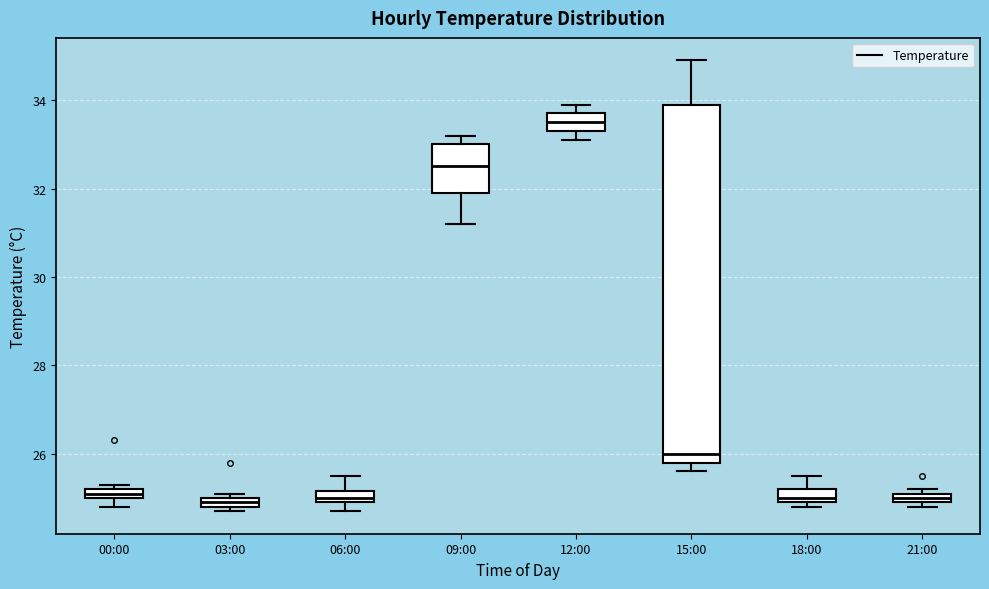

Which box is the tallest, from its lower edge to its upper edge?

15:00